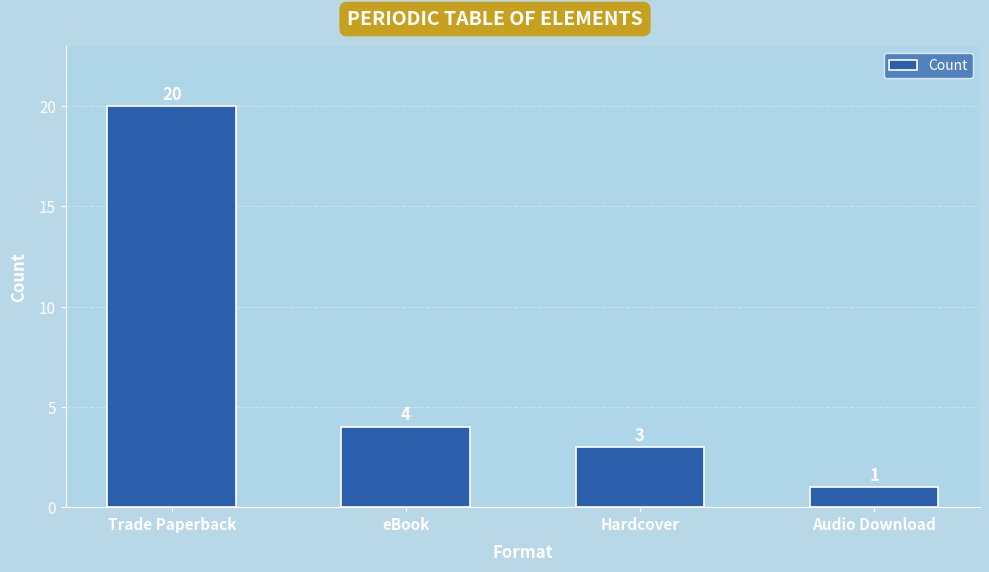

What is the change in value from Hardcover to Audio Download?

-2